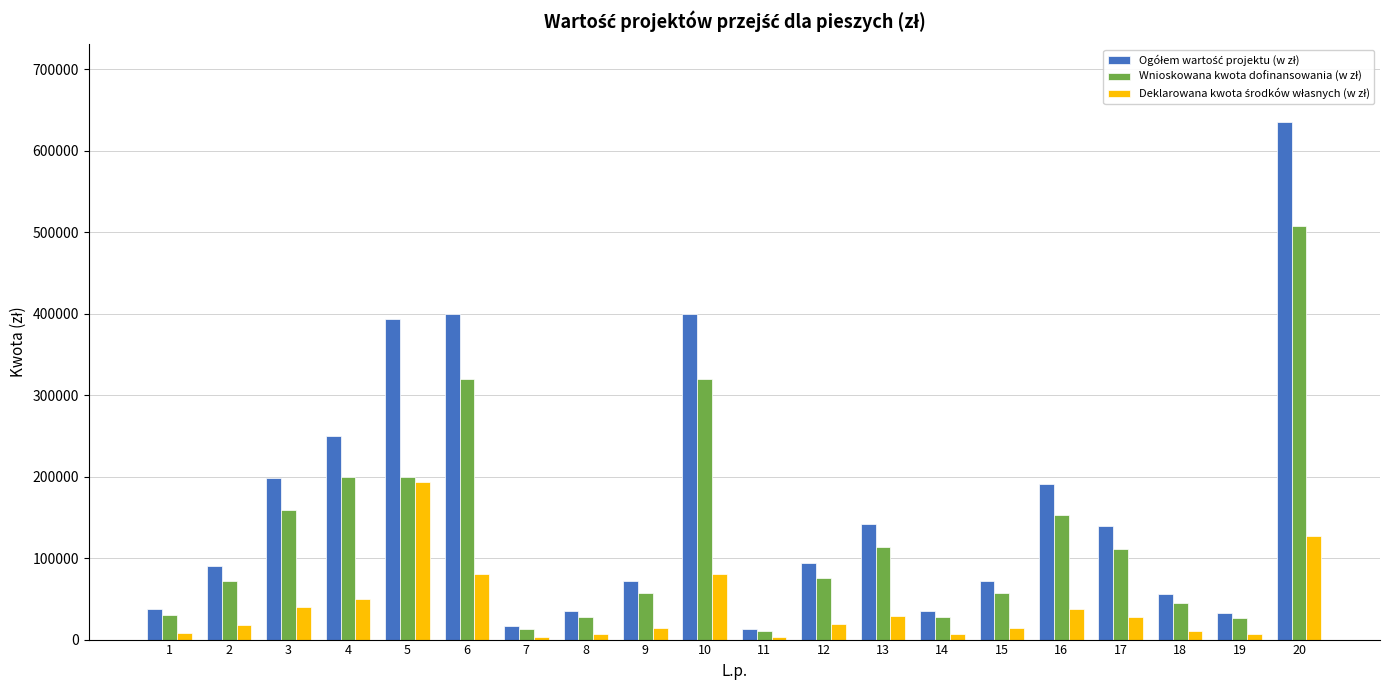

At which category is the sum across all series the highest?

20